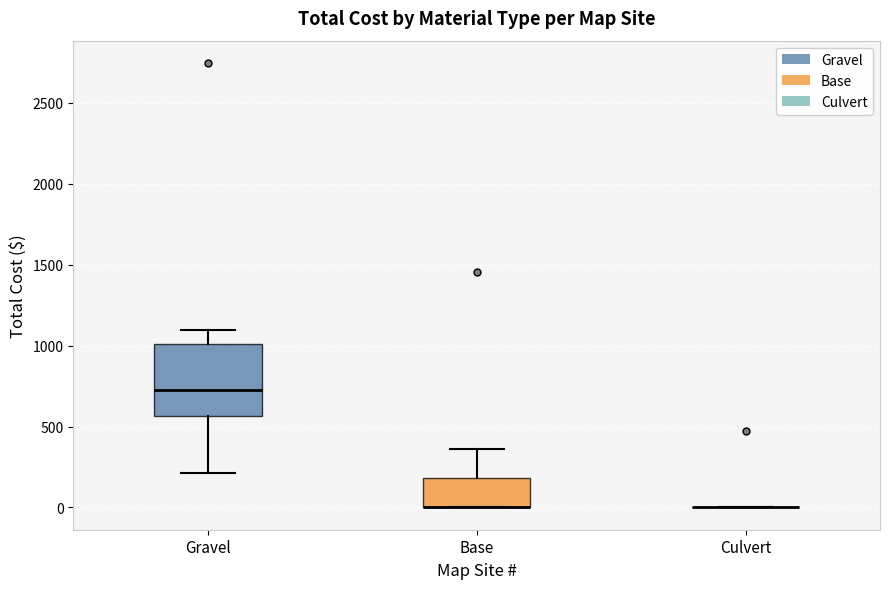

Comparing the boxes themselves (not the whiskers), which one is the tallest?

Gravel